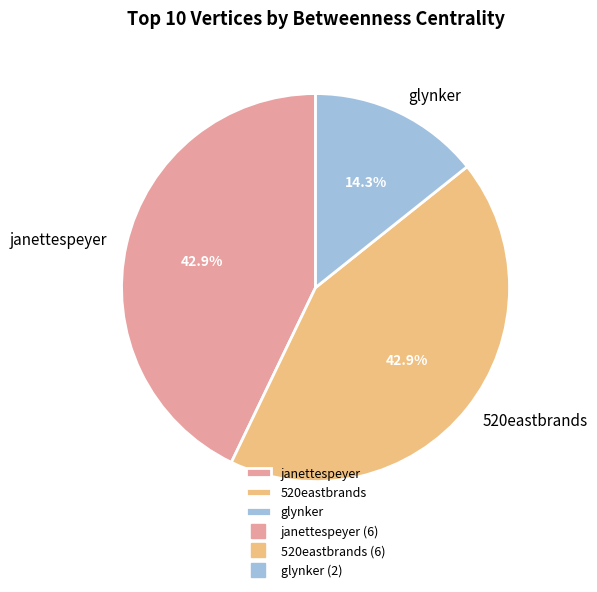

Is there a majority slice in this chart?

No